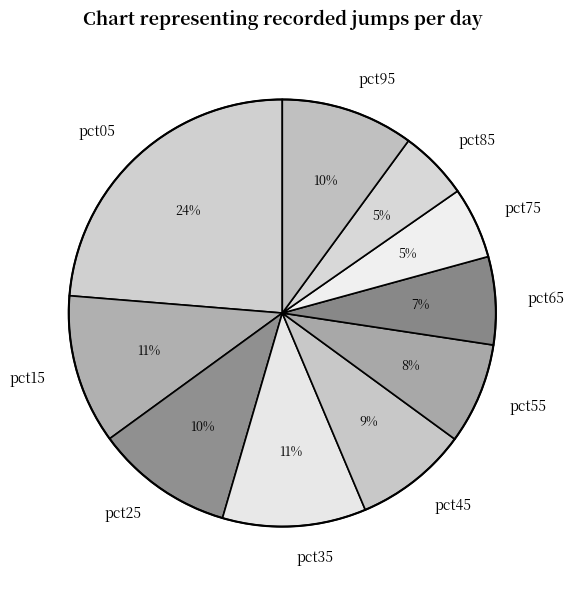

To the nearest percent, what is the average slice percentage?

10%